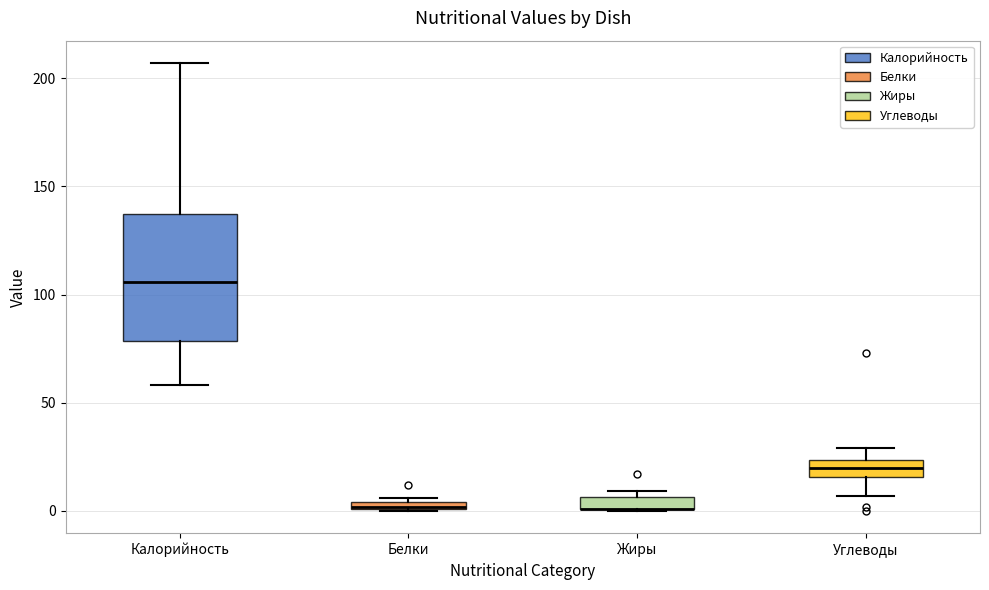

Where is the lower edge of the box for Калорийность on the y-axis? The values are not printed on the chart, so give them approximately, as read against the axis.

80